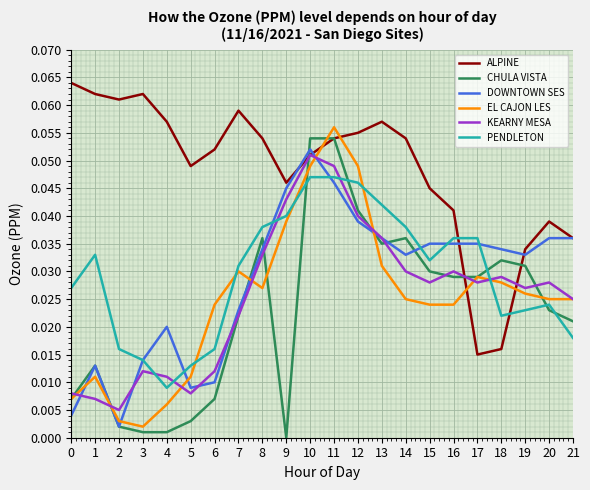

At which label is ALPINE closest to 0?

17